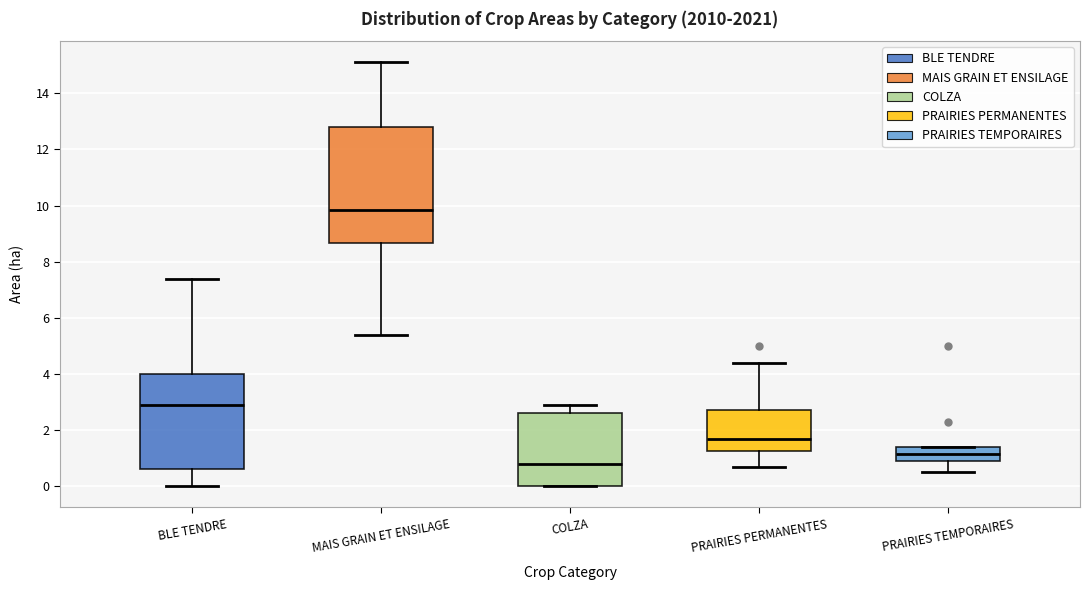

Which box has the lowest median line?

COLZA